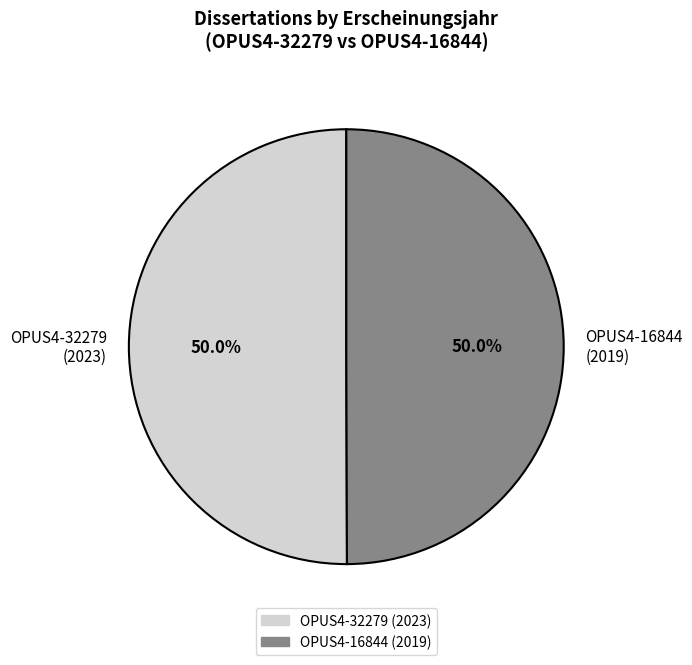

Approximately how many times larger is the value at OPUS4-16844 compared to OPUS4-32279?

1.0